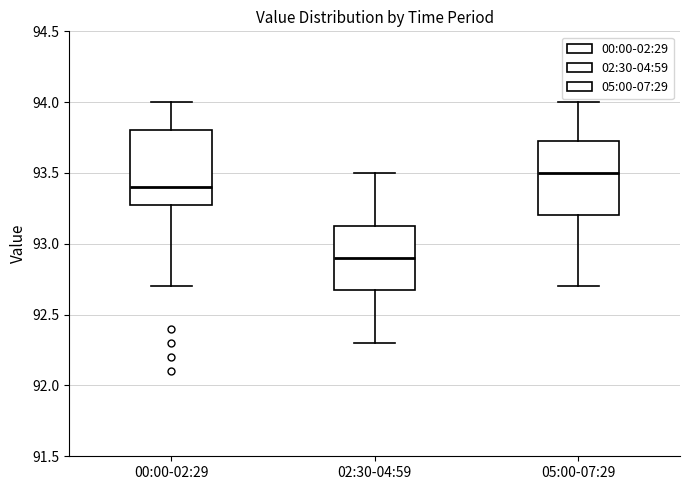

Reading left to right, read every box against the y-axis: the position of its median line, the range the box covers, and the ends of its whiskers. The values are not printed on the chart, so give them approximately, as read against the axis.

00:00-02:29: median 93.40, box 93.30 to 93.80, whiskers 92.70 to 94.00
02:30-04:59: median 92.90, box 92.70 to 93.15, whiskers 92.30 to 93.50
05:00-07:29: median 93.50, box 93.20 to 93.75, whiskers 92.70 to 94.00